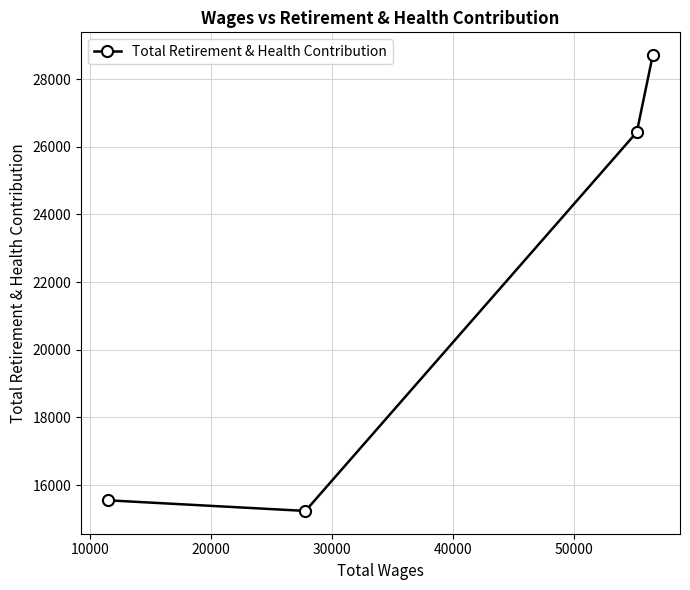

What is the greatest value displayed?

28707